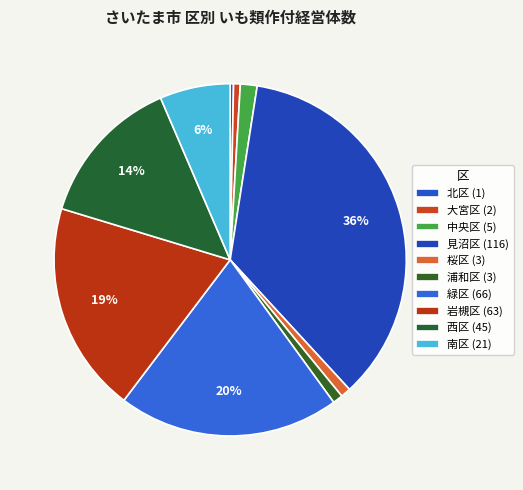

To the nearest percent, what is the difference between the 中央区 and 岩槻区 slice percentages?

18%